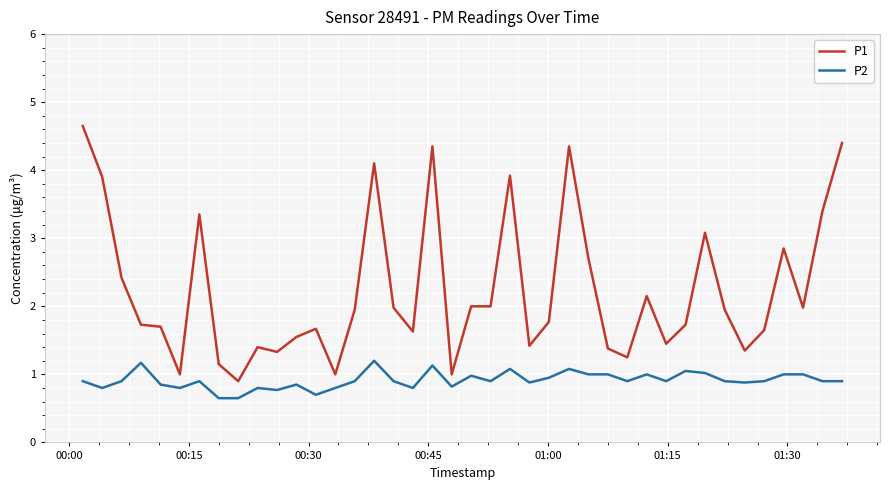

What is the minimum value for P1?

0.9